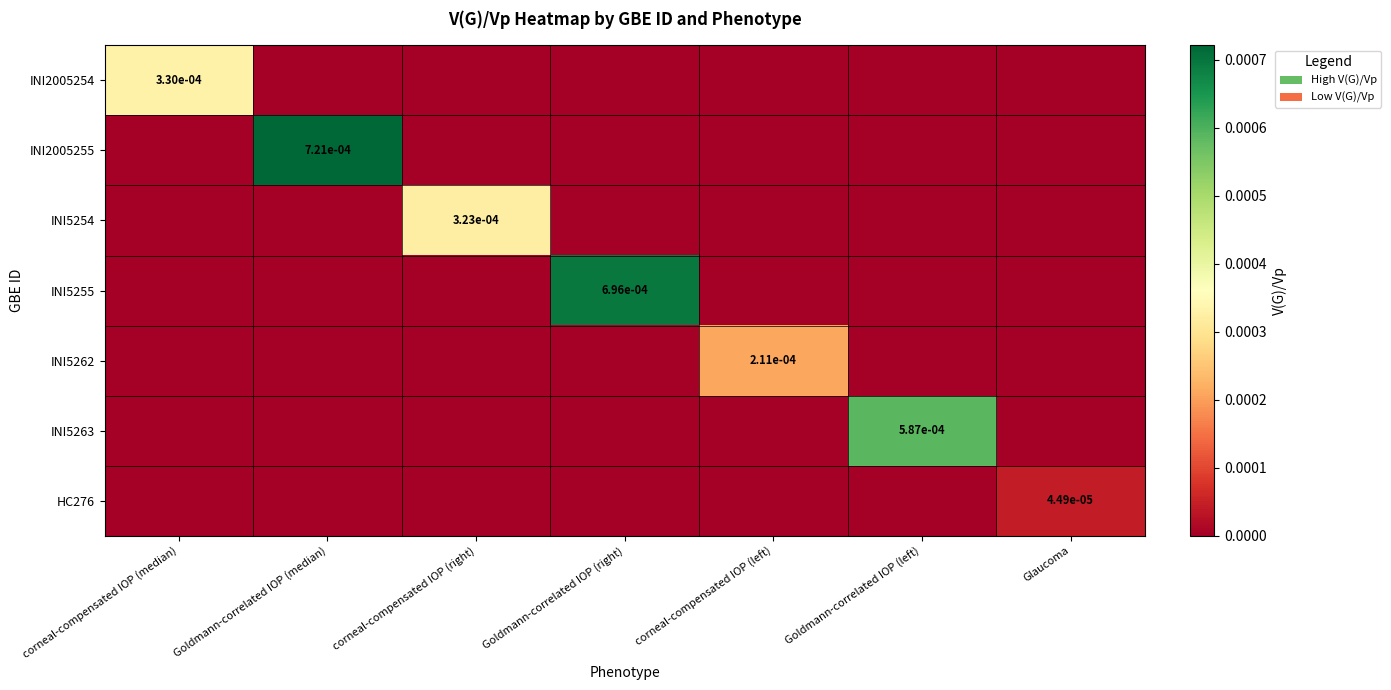

Is it true that INI2005255 equals 0.0 at Goldmann-correlated IOP (median)?

True